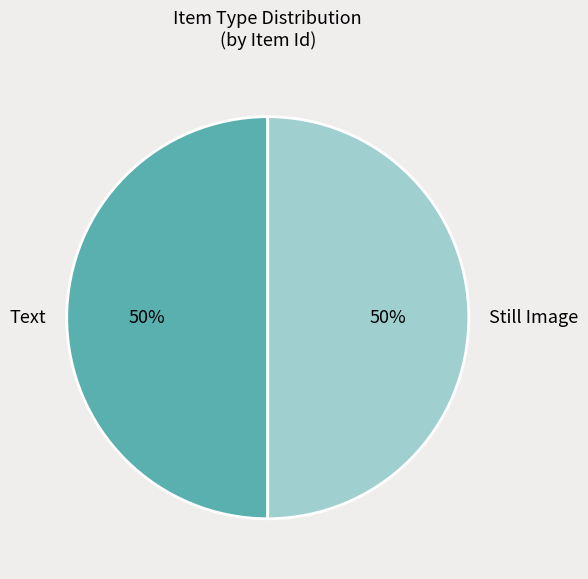

Do Still Image and Text together represent more than half of the pie?

Yes